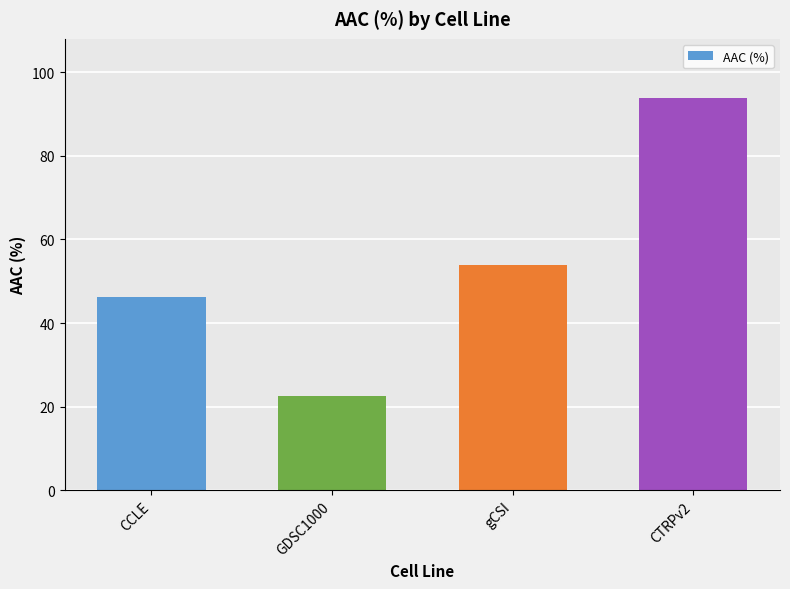

Does the chart contain stacked bars?

No